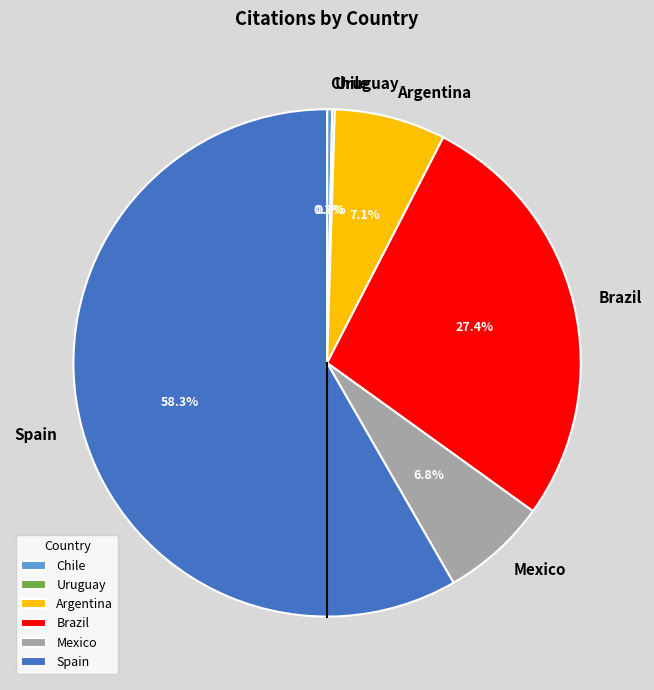

Which category has the biggest portion of the pie?

Spain